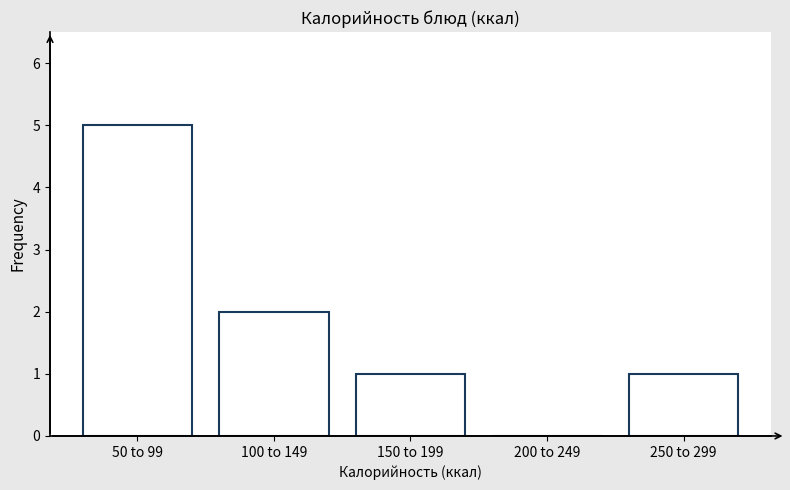

Reading right to left, transcribe all the data shown in this chart.

250 to 299=1	200 to 249=0	150 to 199=1	100 to 149=2	50 to 99=5